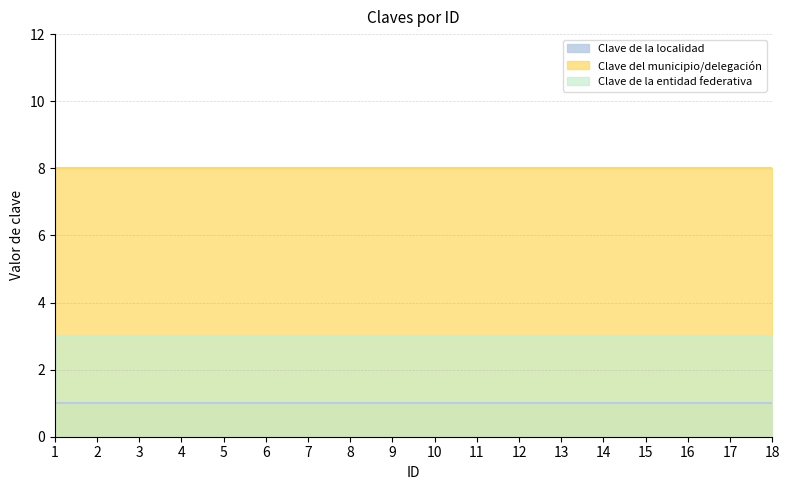

What is the value of the Clave de la localidad point at the 7th from the left?

1